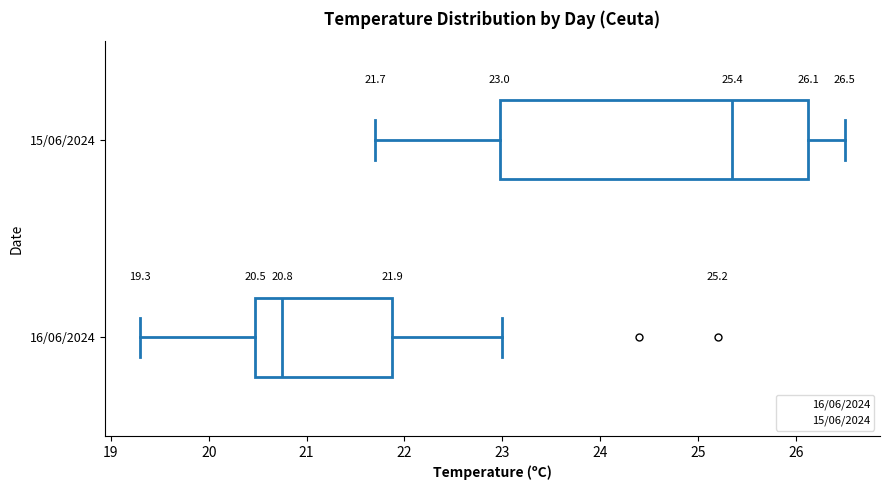

Comparing the boxes themselves (not the whiskers), which one is the widest?

15/06/2024